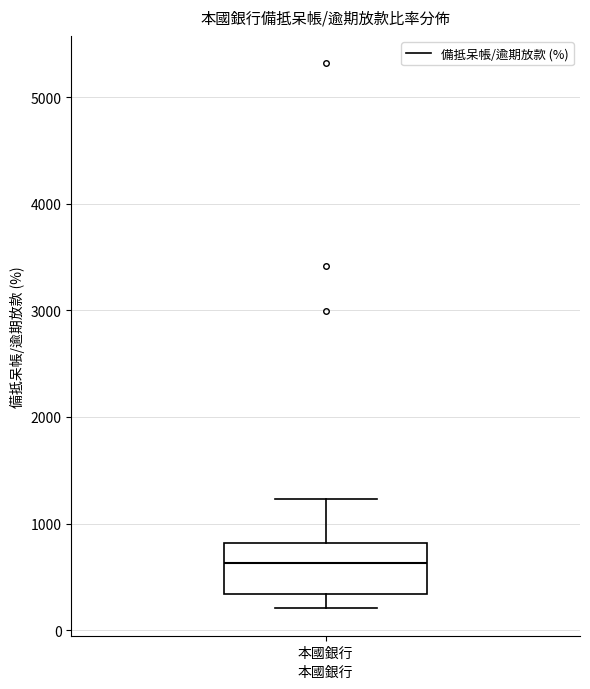

Where does the upper whisker of the box for 本國銀行 end on the y-axis? The values are not printed on the chart, so give them approximately, as read against the axis.

1200